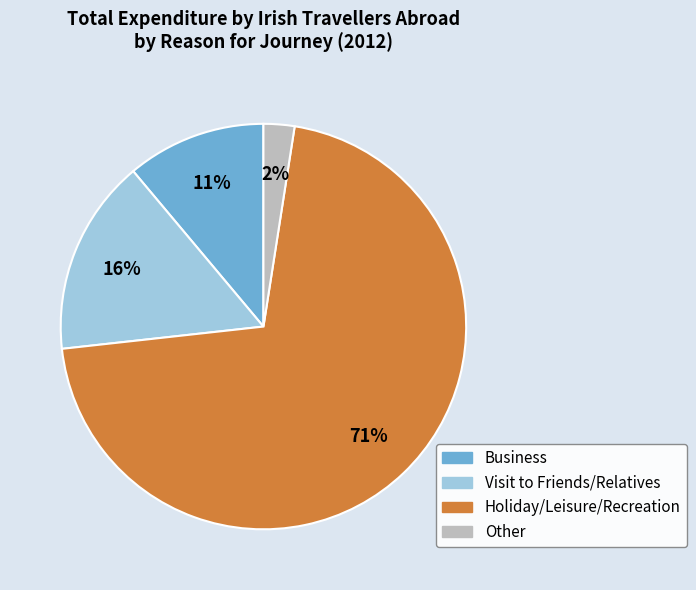

To the nearest percent, what is the average slice percentage?

25%